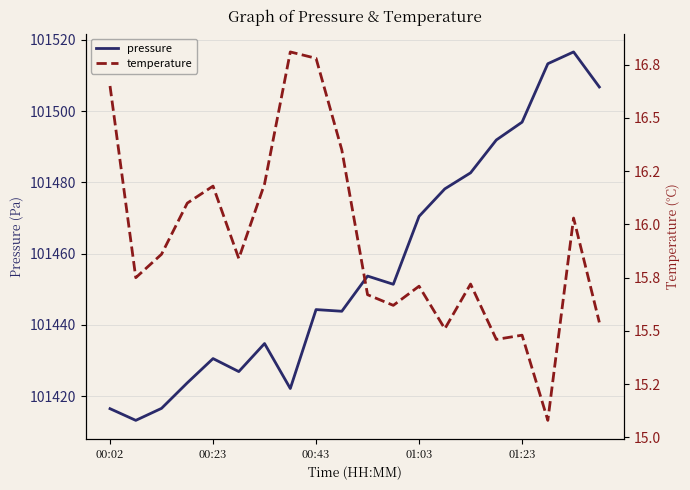

True or false: temperature has a value of 16.2 at 6.

True